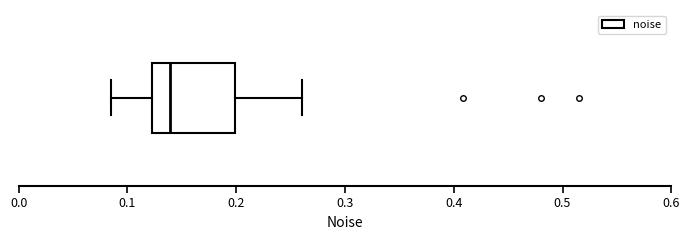

Where does the right whisker of the box end on the x-axis? The values are not printed on the chart, so give them approximately, as read against the axis.

0.26